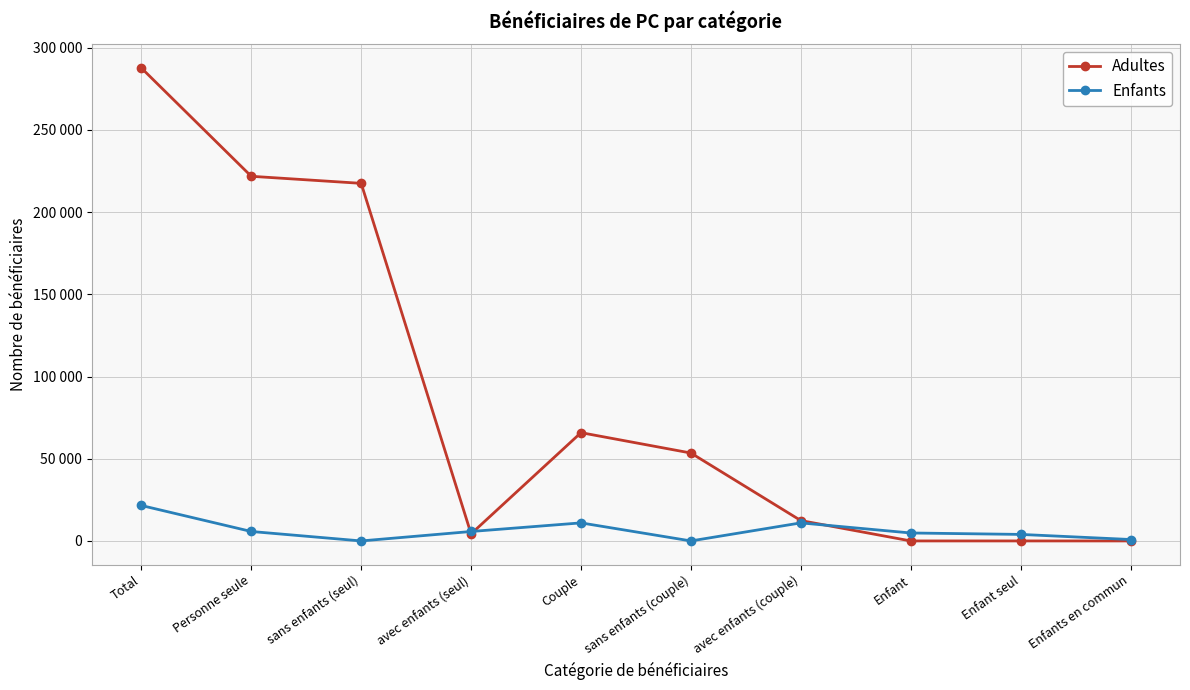

True or false: Adultes and Enfants cross at least once.

True